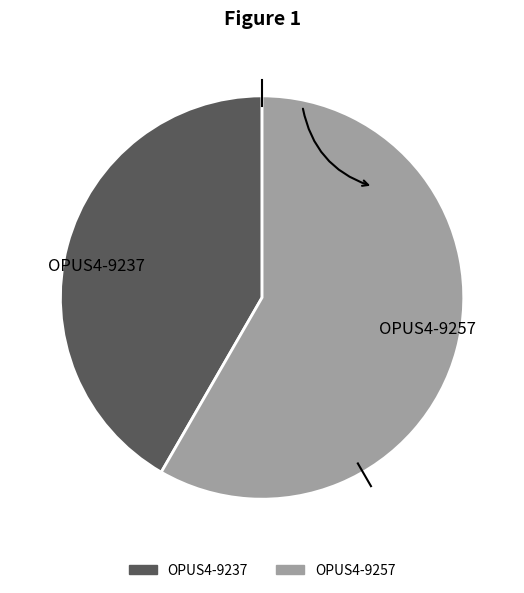

What is the smallest slice in the pie chart?

OPUS4-9237